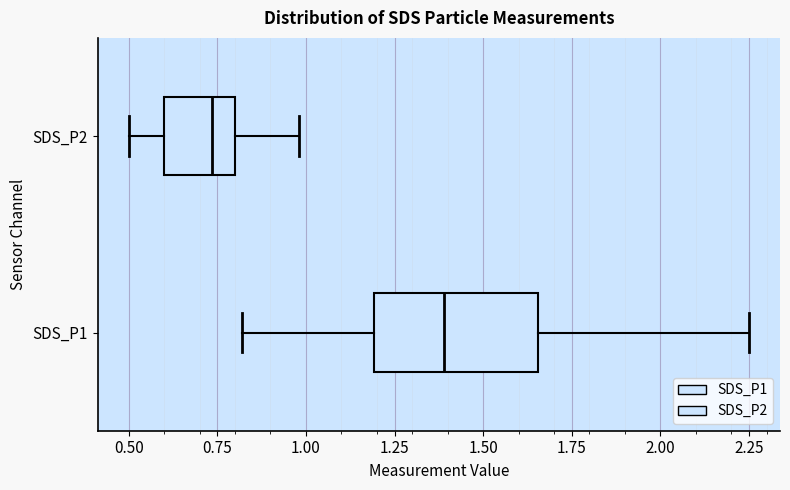

Which box has the furthest to the right median line?

SDS_P1